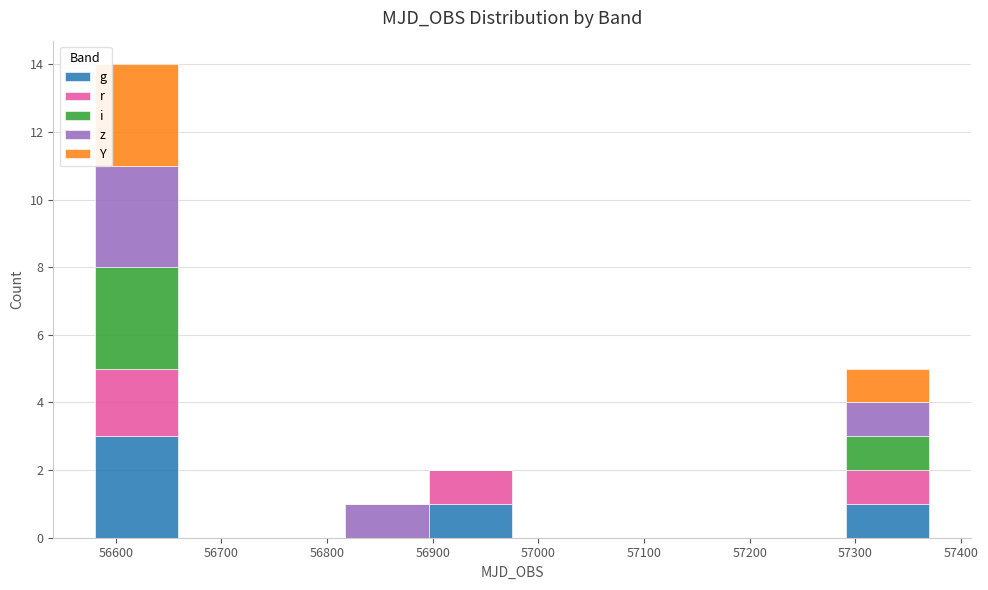

What is the total height of the stacked bar covering 56580 to 56660 on the x-axis? Neither the bar edges nor the heights are printed on the chart, so give them approximately, as read against the axes.

14